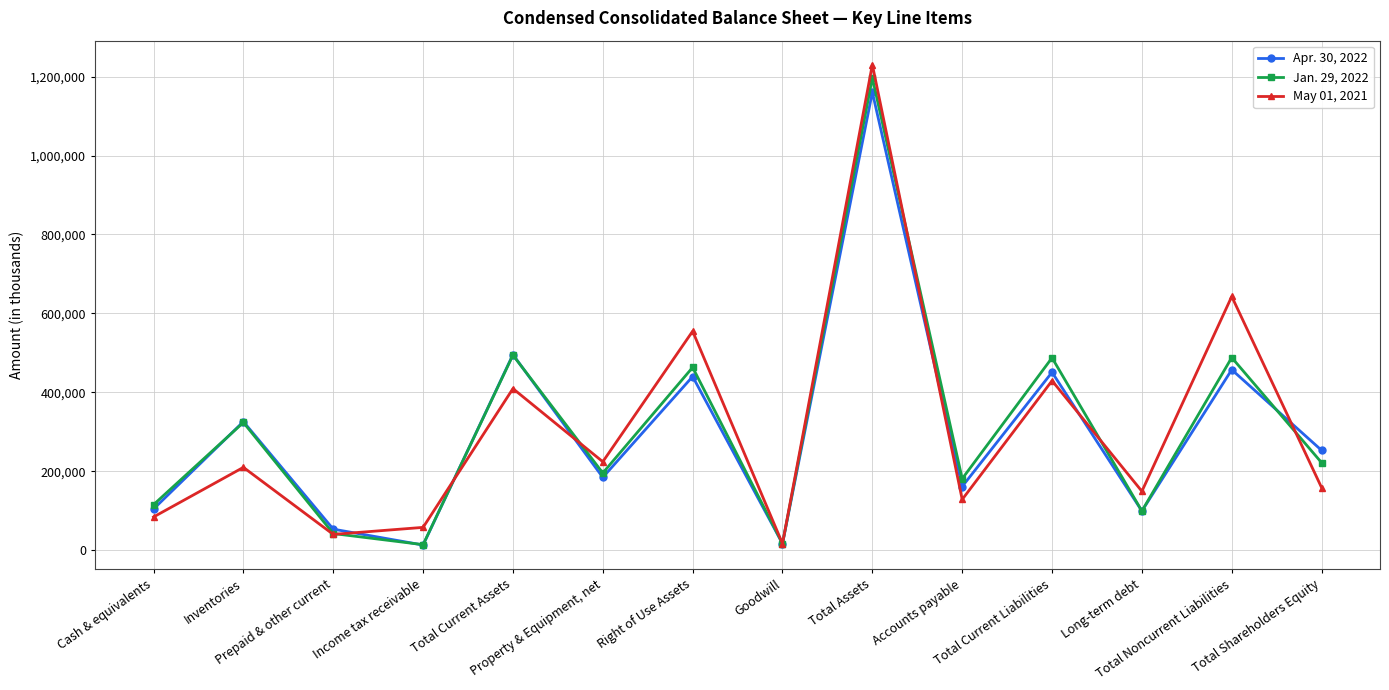

True or false: May 01, 2021 has more than 1 interior local peaks.

True